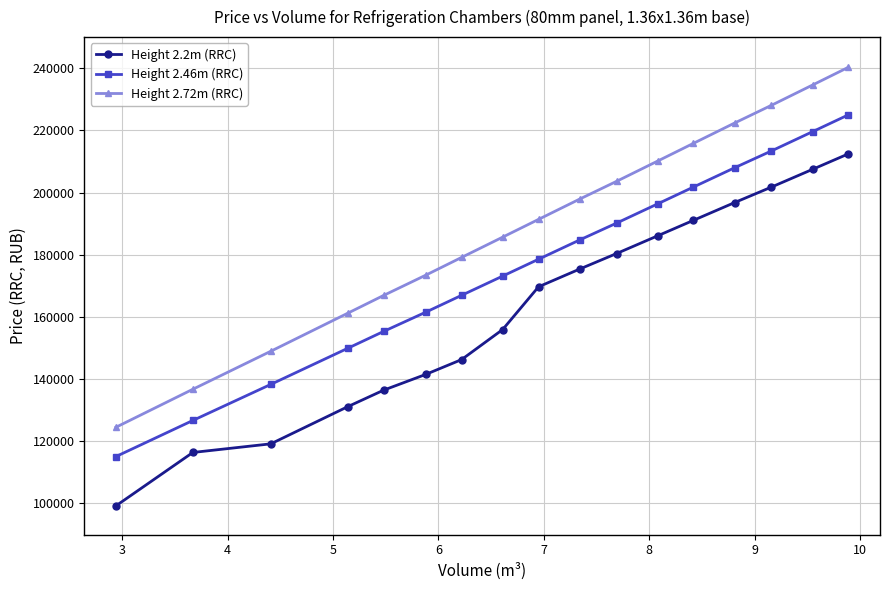

What is the highest value of the Height 2.46m (RRC) series?

224998.0